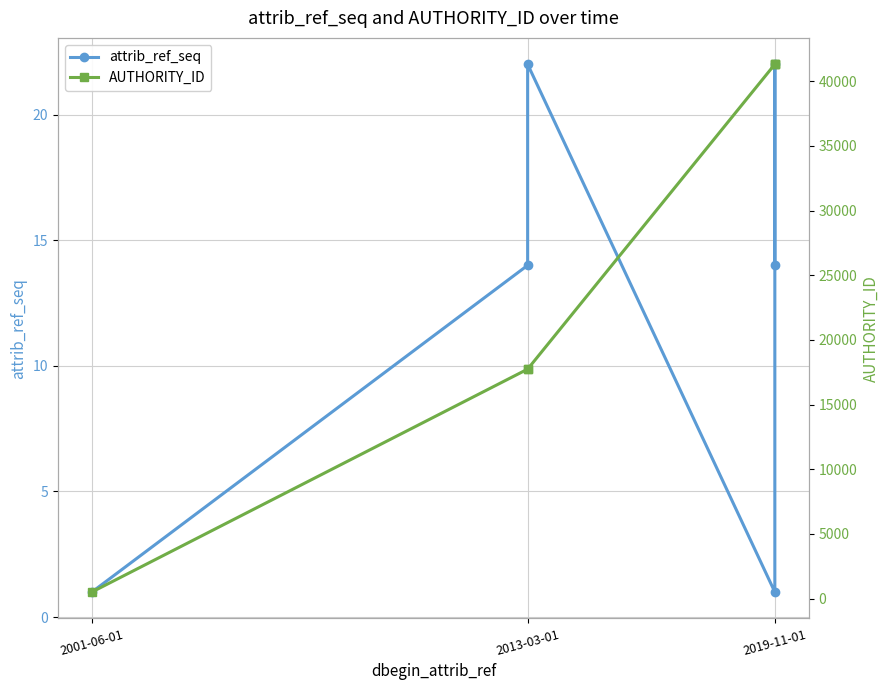

True or false: attrib_ref_seq and AUTHORITY_ID cross at least once.

False